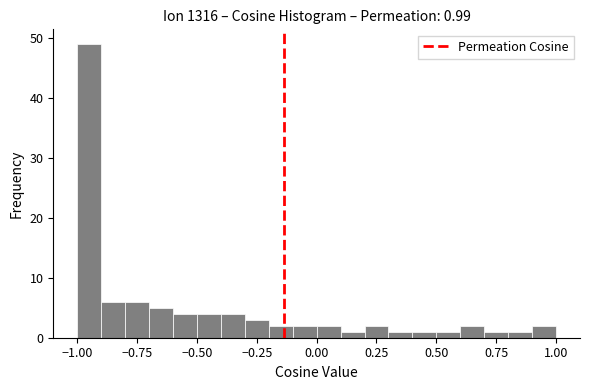

Around what value on the x-axis is the tallest bar? Give the approximate position of its centre, as read against the axis.

-0.95